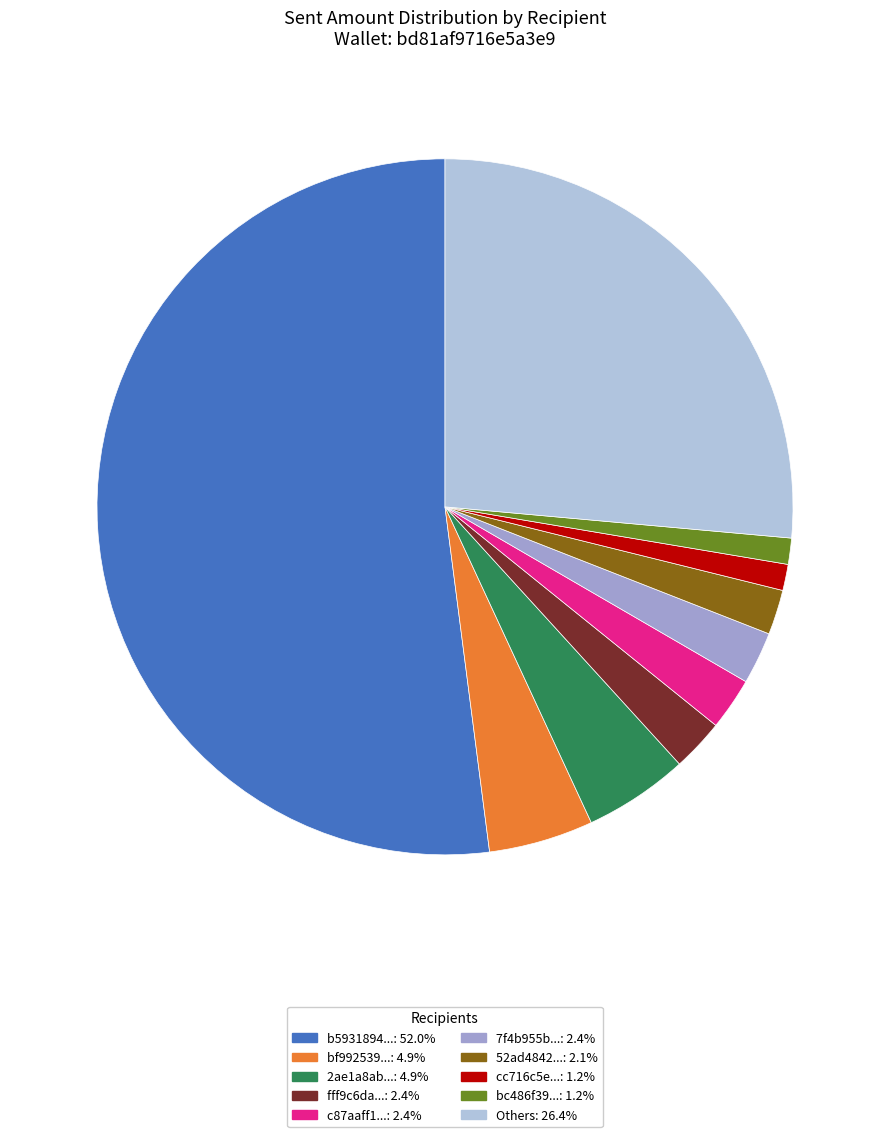

Does b5931894...: 52.0% account for over 50% of the chart?

Yes